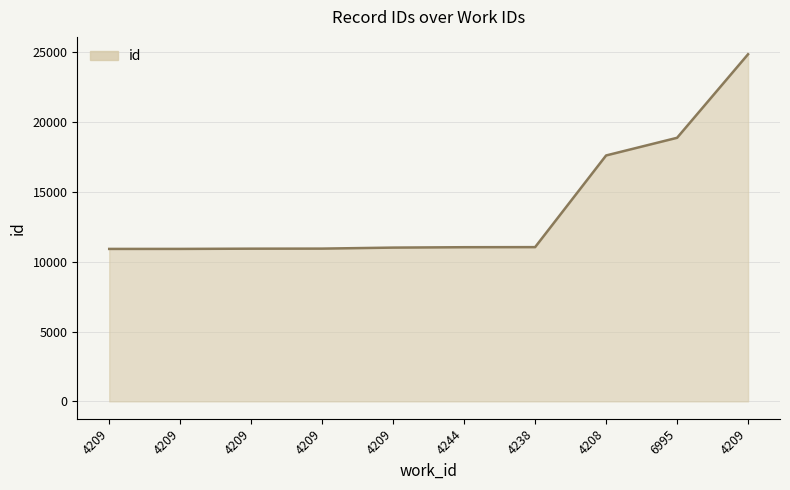

What is the sum of all values?

138105